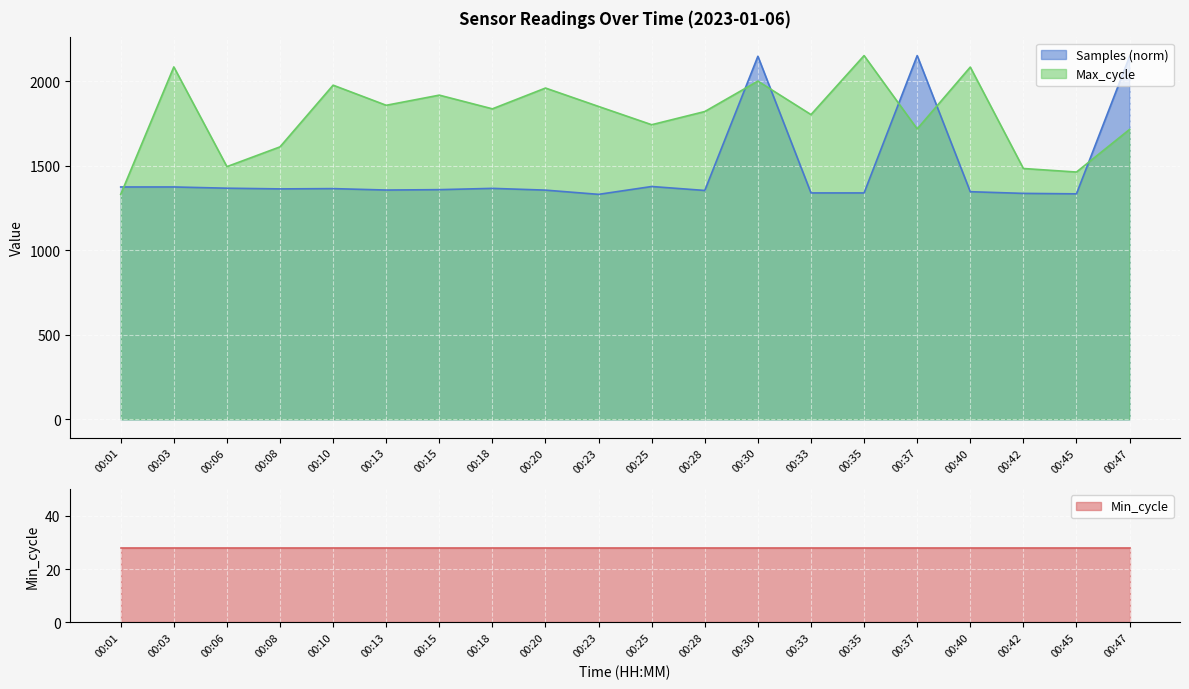

What is the value of the Max_cycle point at the 16th from the left?

1718.0